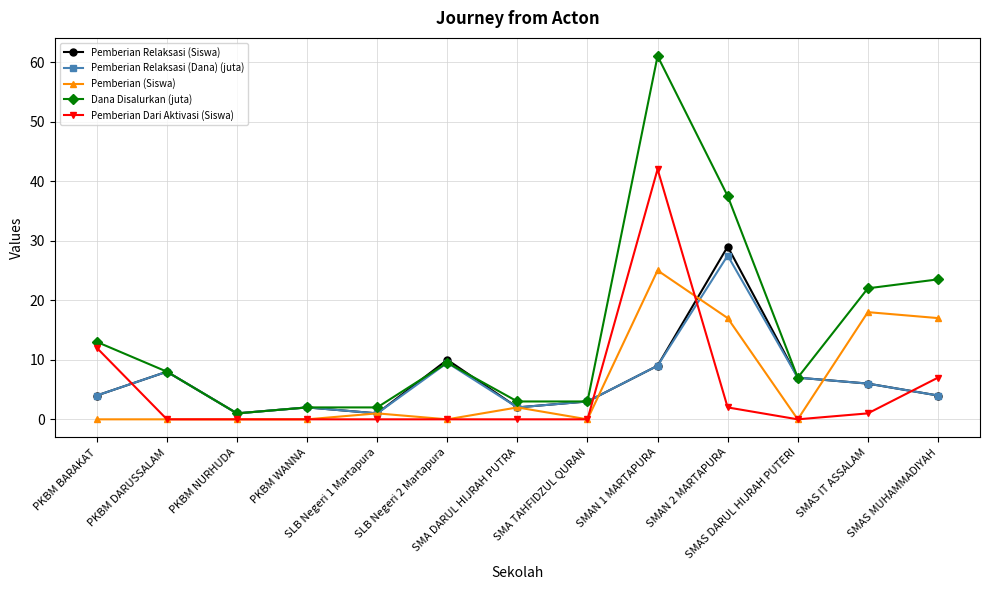

What is the difference between the highest and lowest values at PKBM DARUSSALAM?

8.0